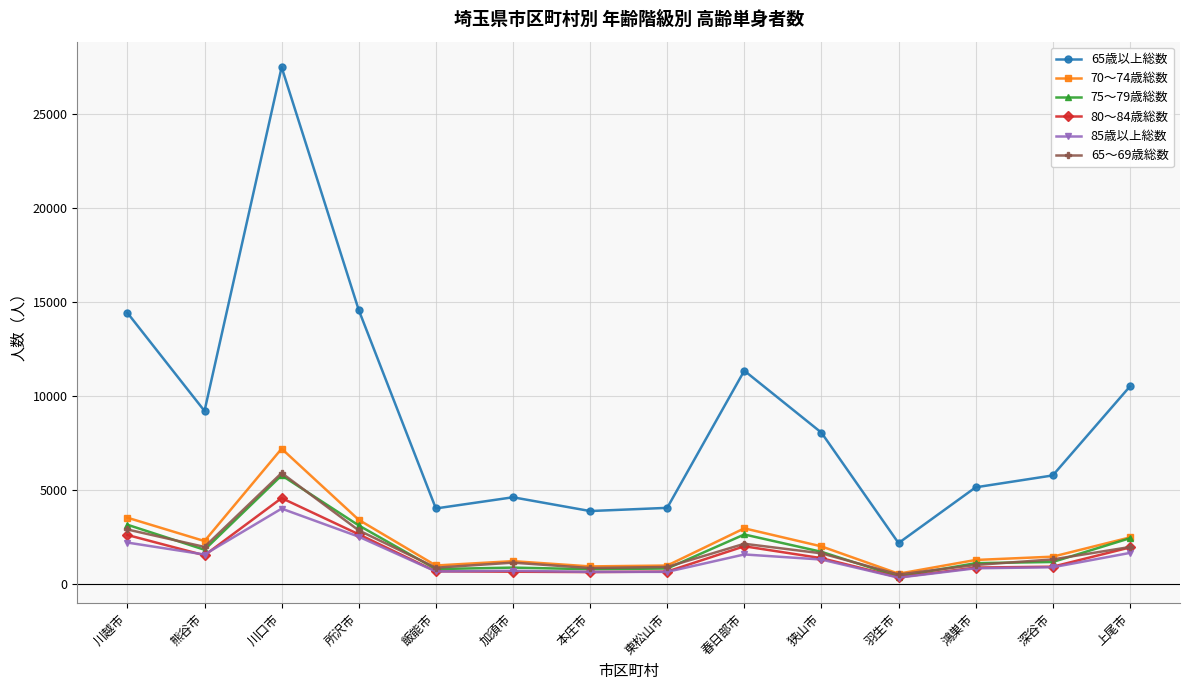

What is the difference between the second highest and second lowest values in the 75～79歳総数 series?

2367